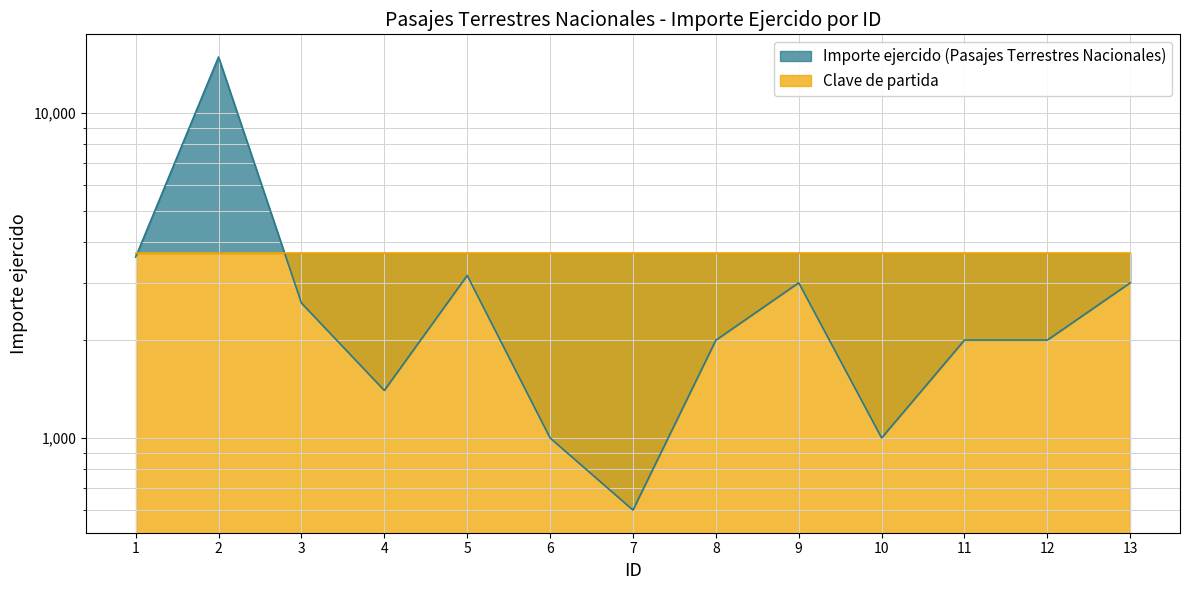

What is the maximum value shown in the chart?

14847